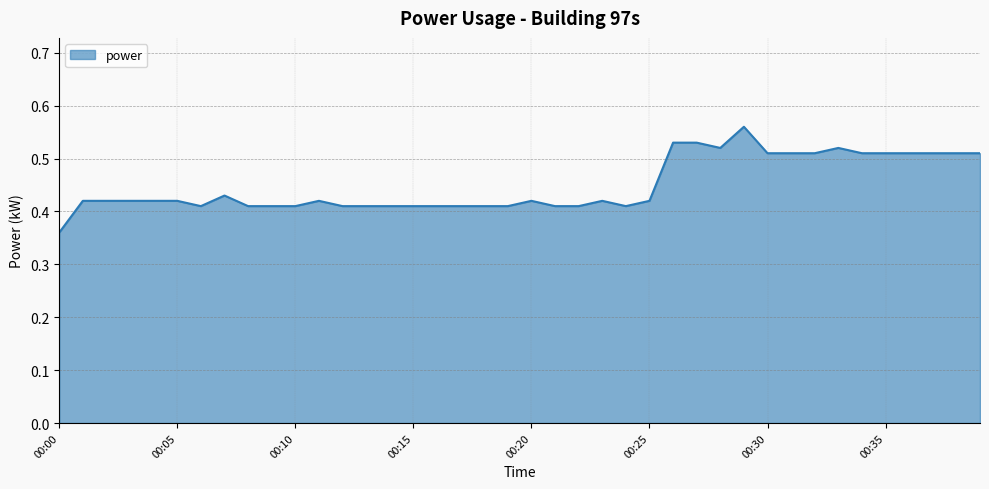

How many lines are shown in the chart?

1